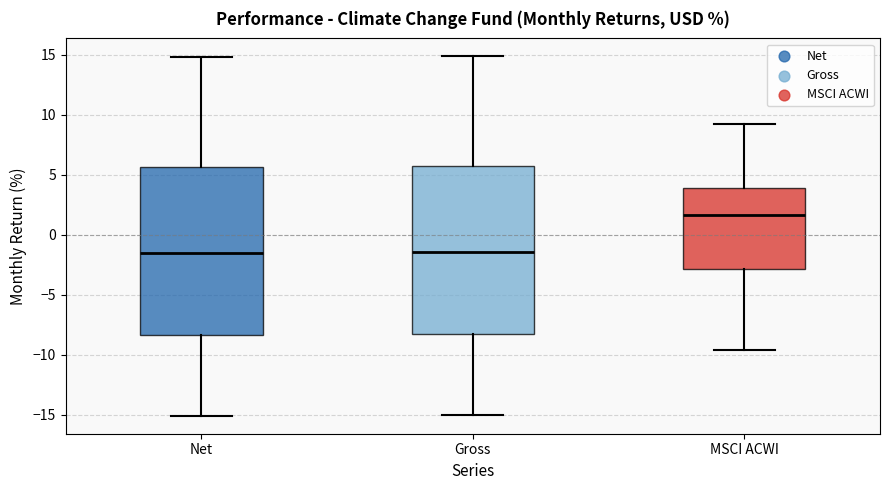

Reading left to right, transcribe this box plot: for each box, give where its median line is, the range the box spans, and where its two whiskers end, as read against the y-axis. The values are not printed on the chart, so give them approximately, as read against the axis.

Net: median -1.5, box -8.5 to 5.5, whiskers -15.0 to 15.0
Gross: median -1.5, box -8.0 to 5.5, whiskers -15.0 to 15.0
MSCI ACWI: median 1.5, box -3.0 to 4.0, whiskers -9.5 to 9.0